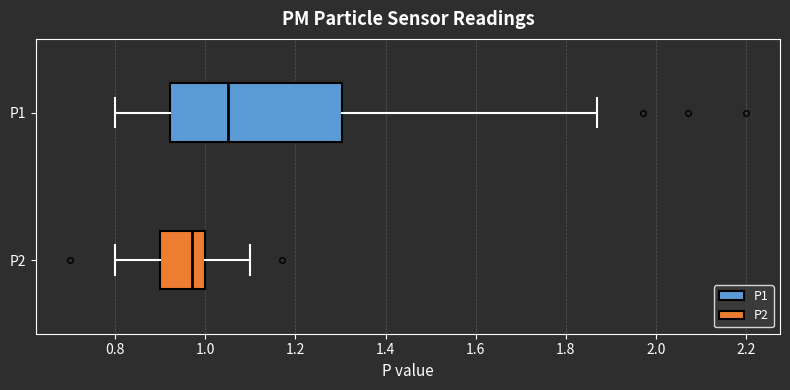

Reading bottom to top, transcribe this box plot: for each box, give where its median line is, the range the box spans, and where its two whiskers end, as read against the x-axis. The values are not printed on the chart, so give them approximately, as read against the axis.

P2: median 0.98, box 0.90 to 1.00, whiskers 0.80 to 1.10
P1: median 1.06, box 0.92 to 1.30, whiskers 0.80 to 1.88